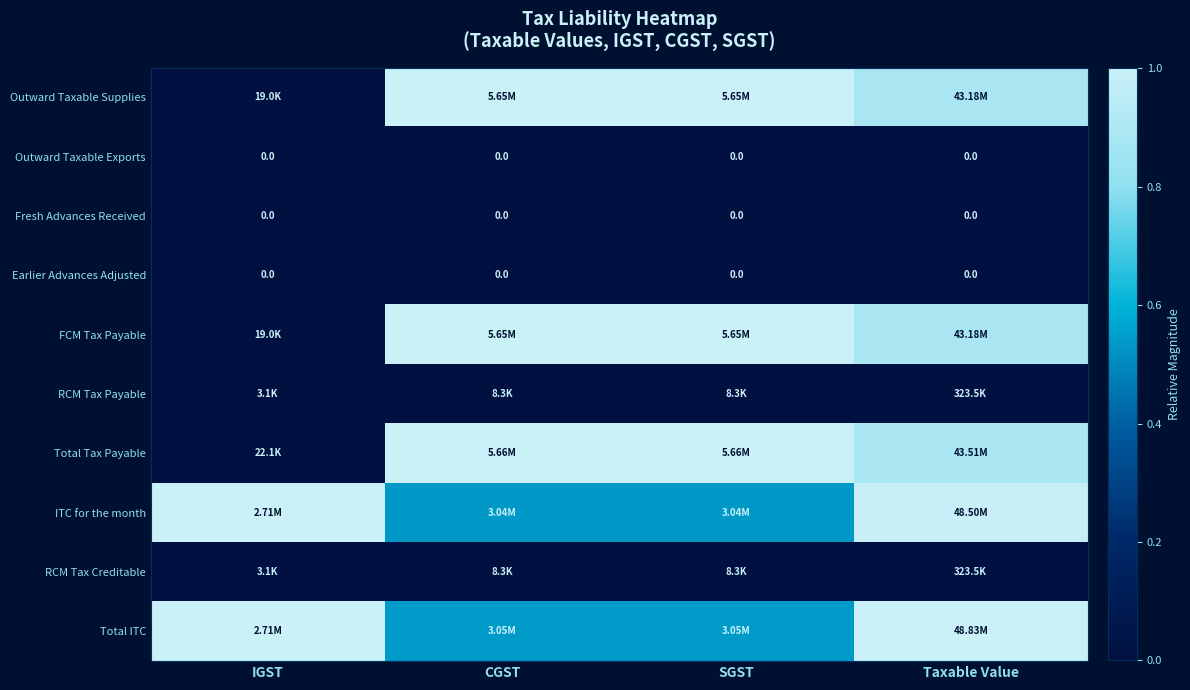

The value of Total Tax Payable at Taxable Value is 0.9. True or false?

True